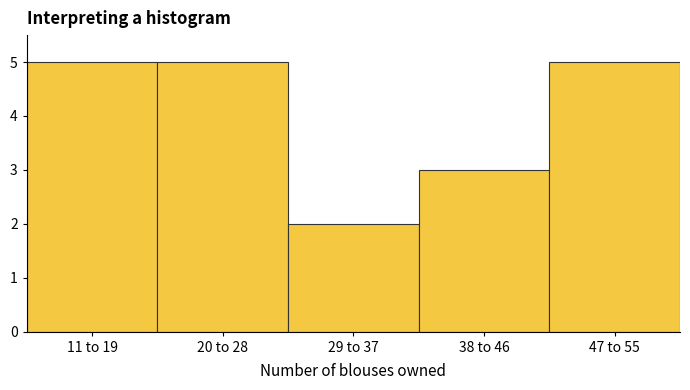

Reading right to left, extract all data points from this chart.

5	3	2	5	5